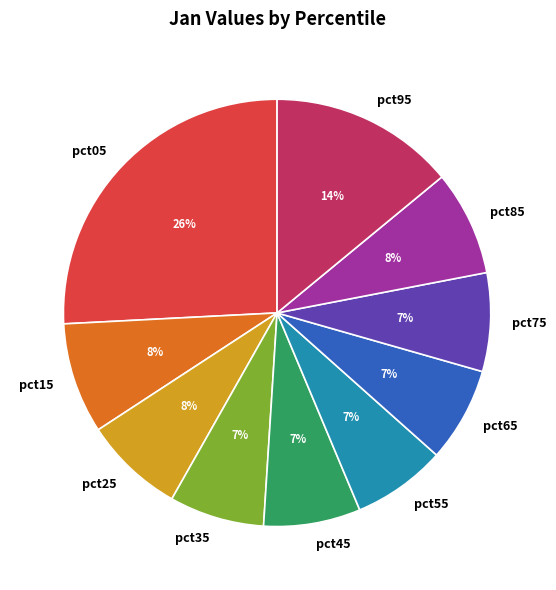

Is it true that pct95 is 14% of the pie?

True